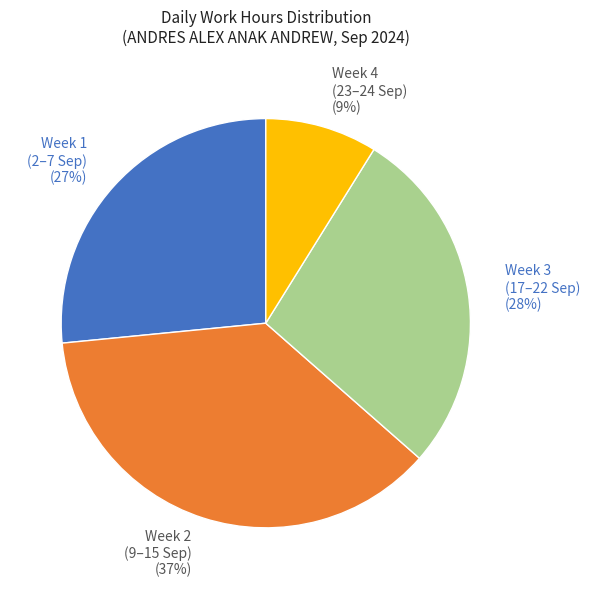

Between Week 4 (23–24 Sep) and Week 3 (17–22 Sep), which is larger?

Week 3 (17–22 Sep)